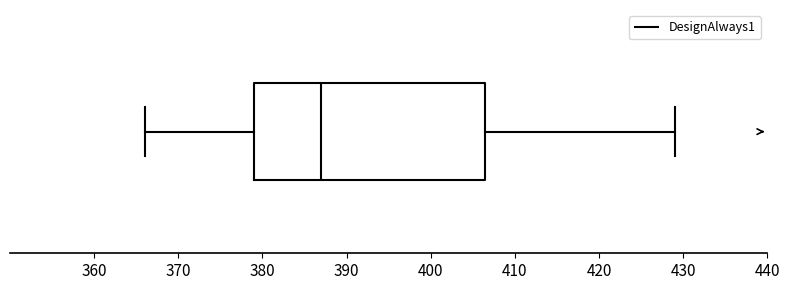

Transcribe this box plot: give where the median line is, the range the box spans, and where the two whiskers end, as read against the x-axis. The values are not printed on the chart, so give them approximately, as read against the axis.

median 387, box 379 to 407, whiskers 366 to 429